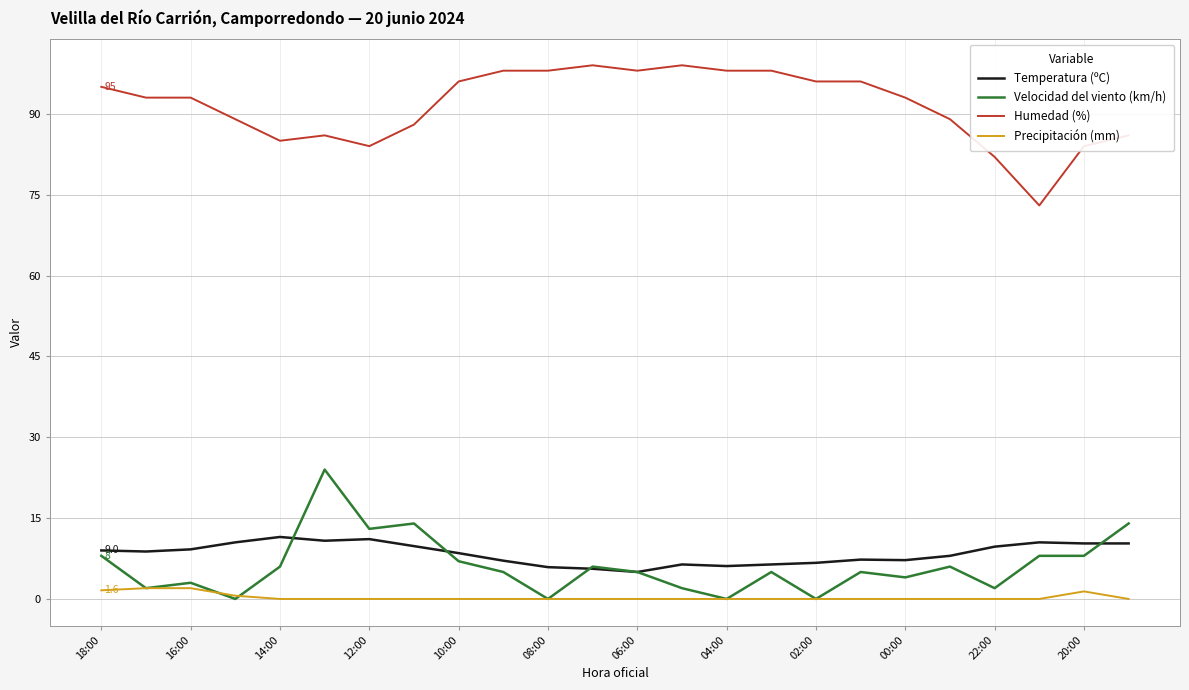

Count the number of categories in the chart.

24